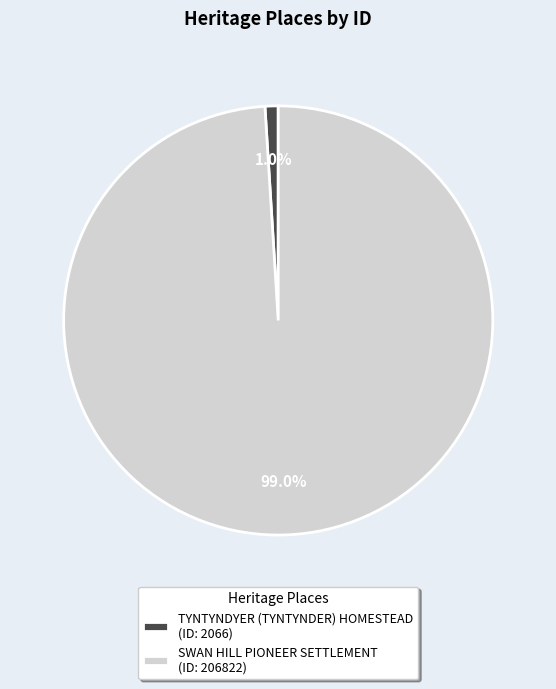

To the nearest percent, what is the difference between the SWAN HILL PIONEER SETTLEMENT and TYNTYNDYER (TYNTYNDER) HOMESTEAD slice percentages?

98%